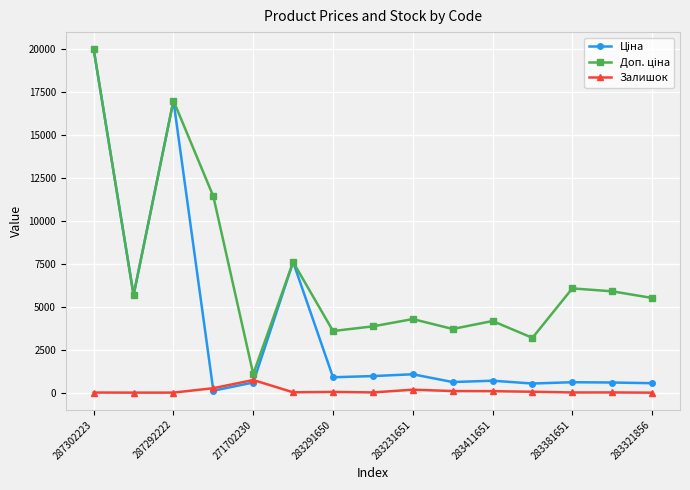

True or false: Залишок has more than 2 interior local peaks.

True